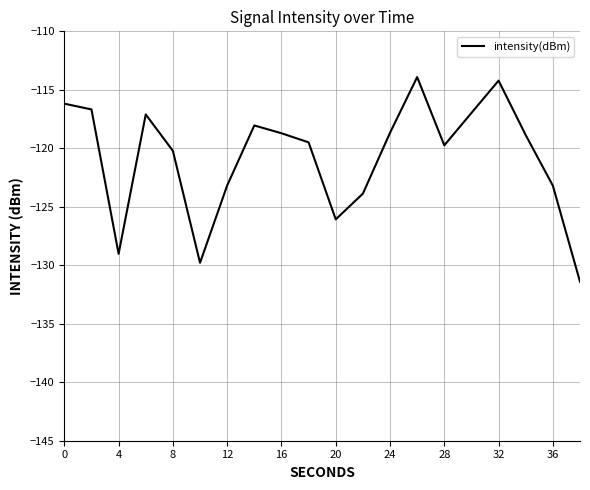

What is the difference between the maximum and minimum values?

17.5